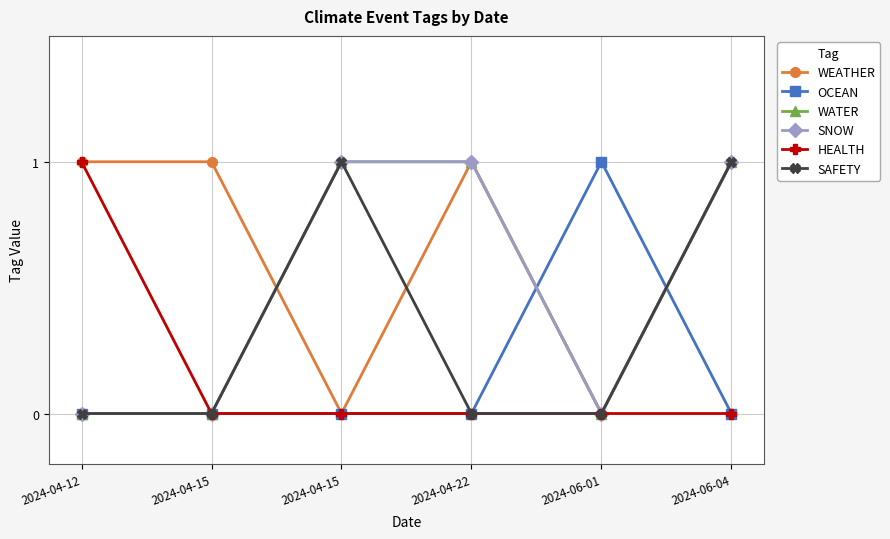

True or false: OCEAN and HEALTH intersect in this chart.

False